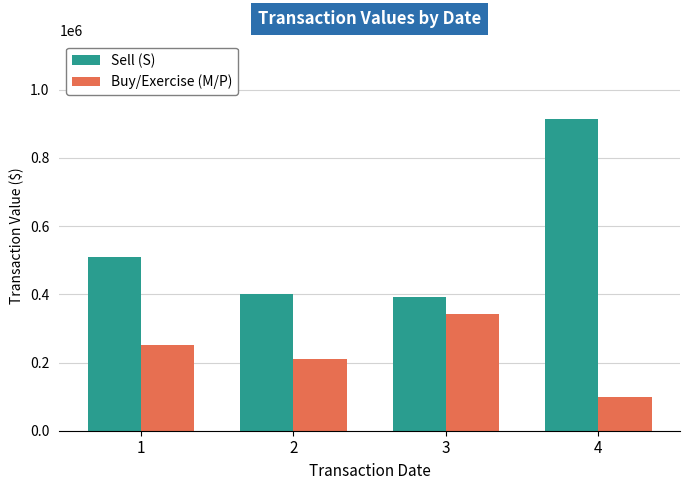

Rank the series by their maximum value, from highest to lowest.

Sell (S), Buy/Exercise (M/P)